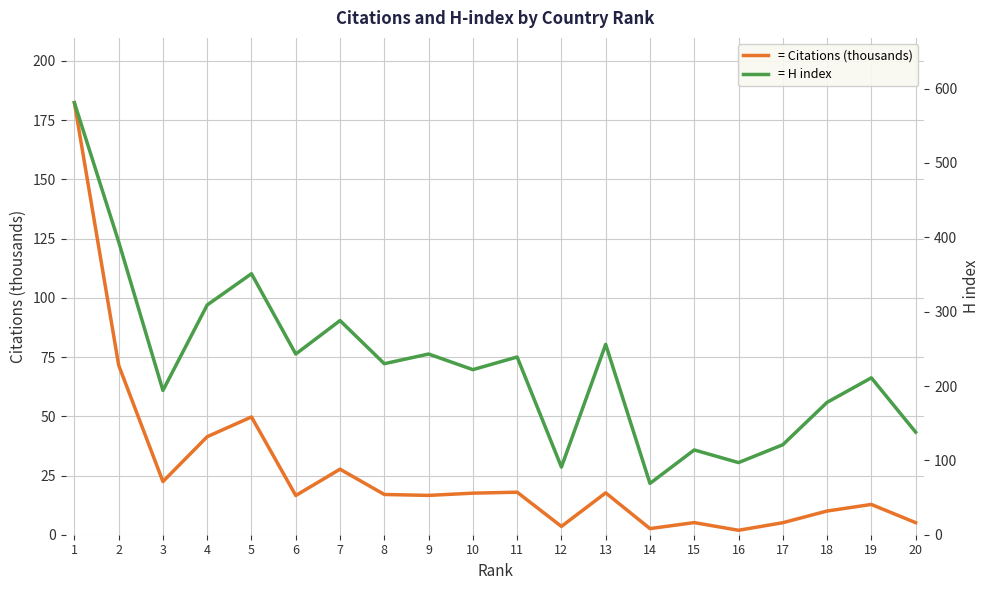

At which category does H index reach its first local valley?

3